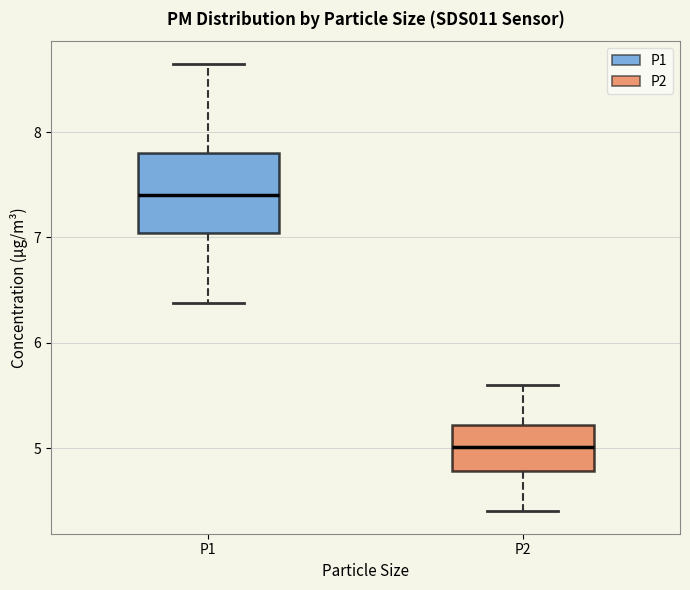

Where is the lower edge of the box for P2 on the y-axis? The values are not printed on the chart, so give them approximately, as read against the axis.

4.8